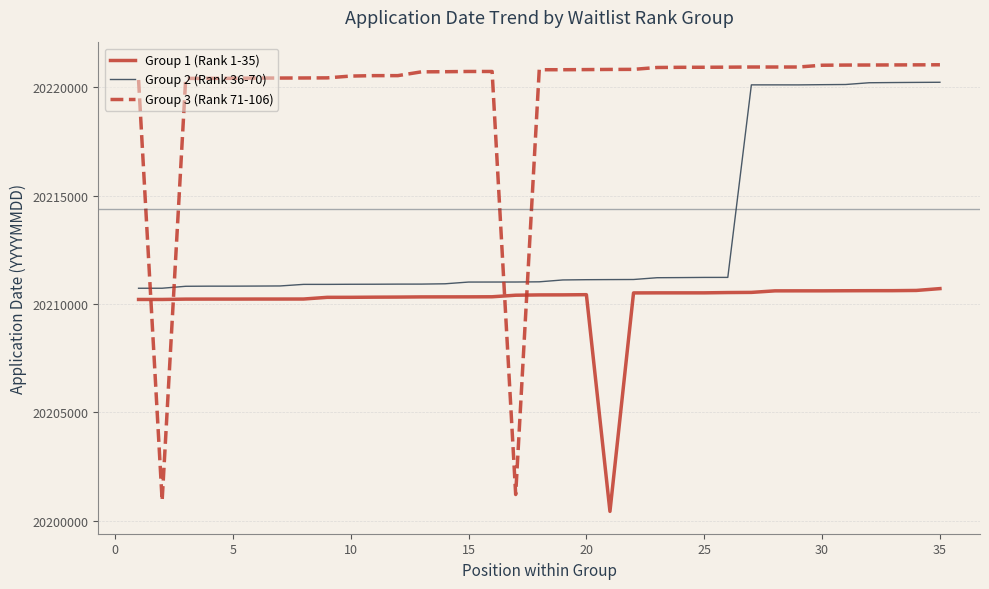

What is the smallest value displayed?

20200429